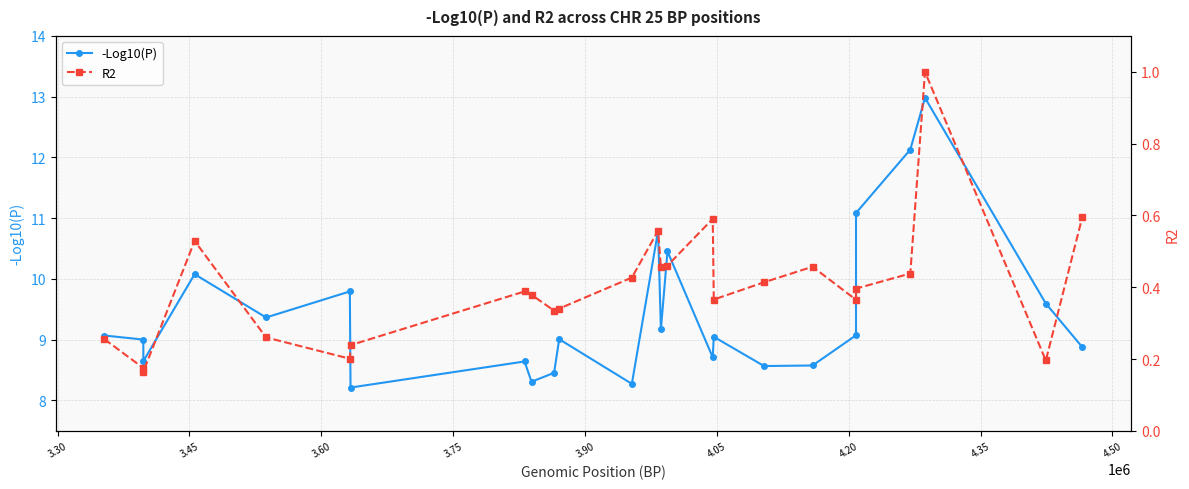

At how many categories does at least one series exceed 11?

3